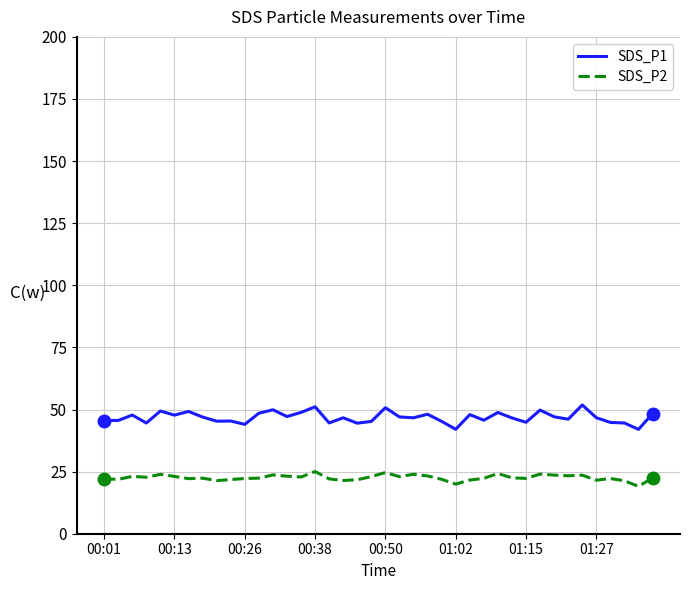

Which series has the largest total across all categories?

SDS_P1